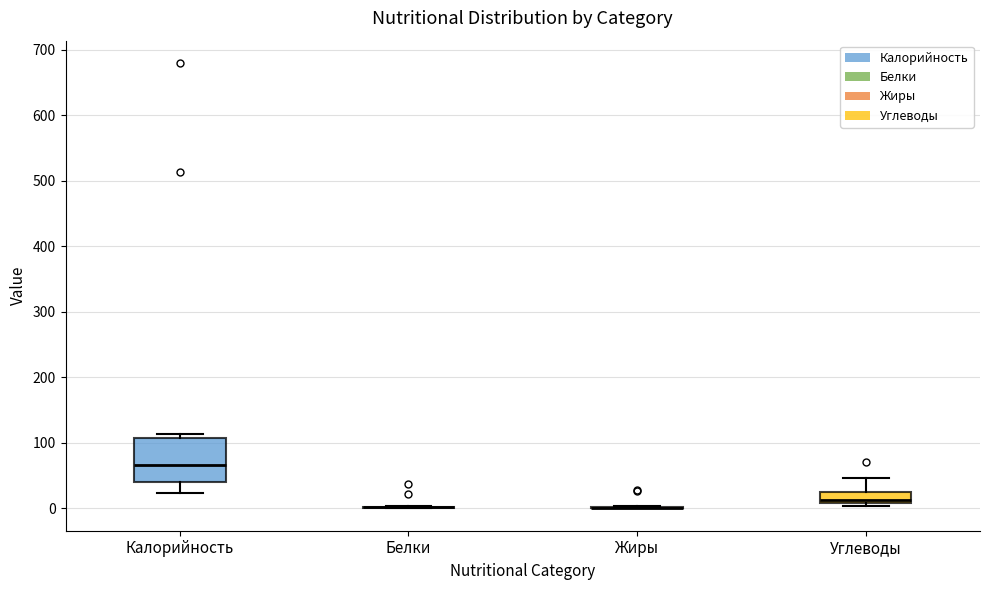

Reading left to right, transcribe this box plot: for each box, give where its median line is, the range the box spans, and where its two whiskers end, as read against the y-axis. The values are not printed on the chart, so give them approximately, as read against the axis.

Калорийность: median 70, box 40 to 110, whiskers 20 to 110 (just above the box's upper edge)
Белки: box collapsed to a line at 0, whiskers 0 to 0
Жиры: box collapsed to a line at 0, whiskers 0 to 0
Углеводы: median 10 (just above the box's lower edge), box 10 to 20, whiskers 0 to 50